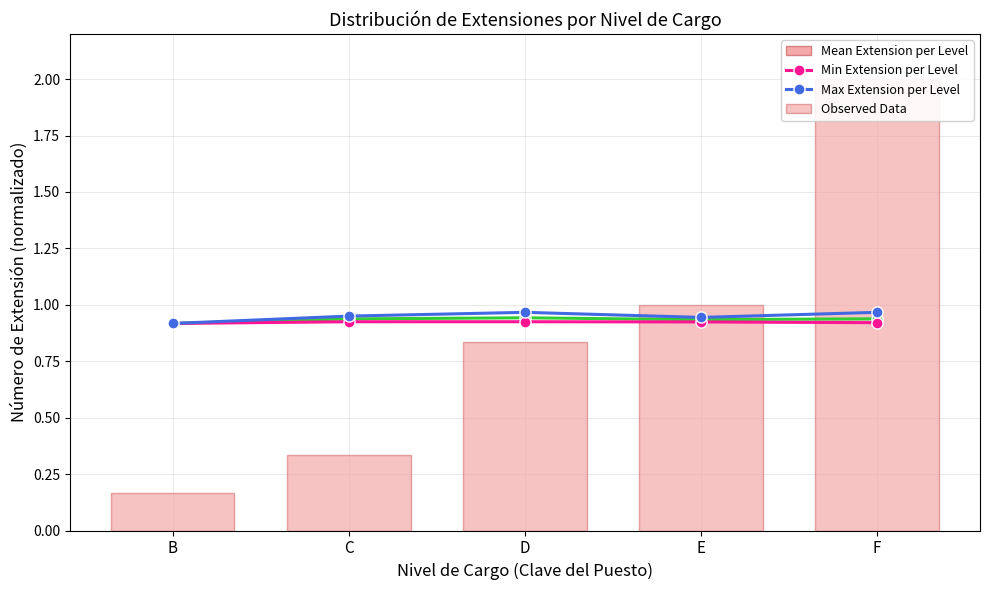

List the series in order of their peak value, highest first.

Observed Data, Max Extension per Level, Mean Extension per Level, Min Extension per Level